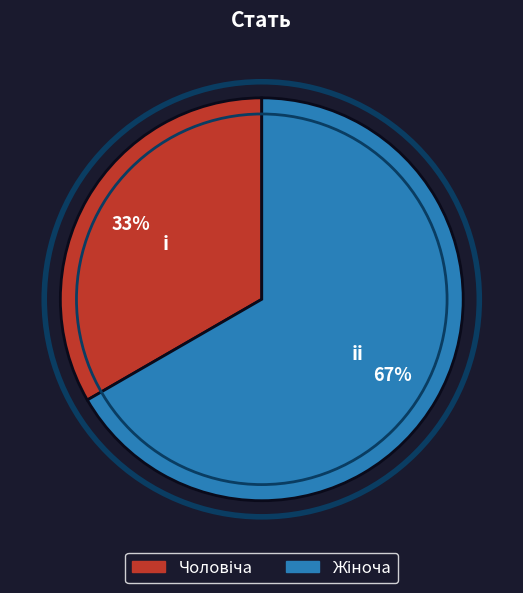

How many segments does this pie chart have?

2